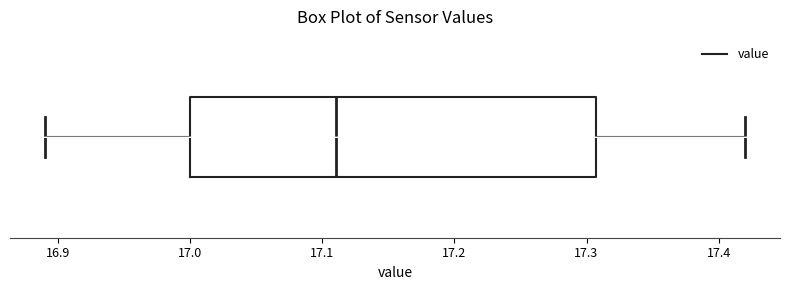

Read this box plot against the x-axis: the position of the median line, the range covered by the box, and the ends of both whiskers. The values are not printed on the chart, so give them approximately, as read against the axis.

median 17.11, box 17.00 to 17.31, whiskers 16.89 to 17.42